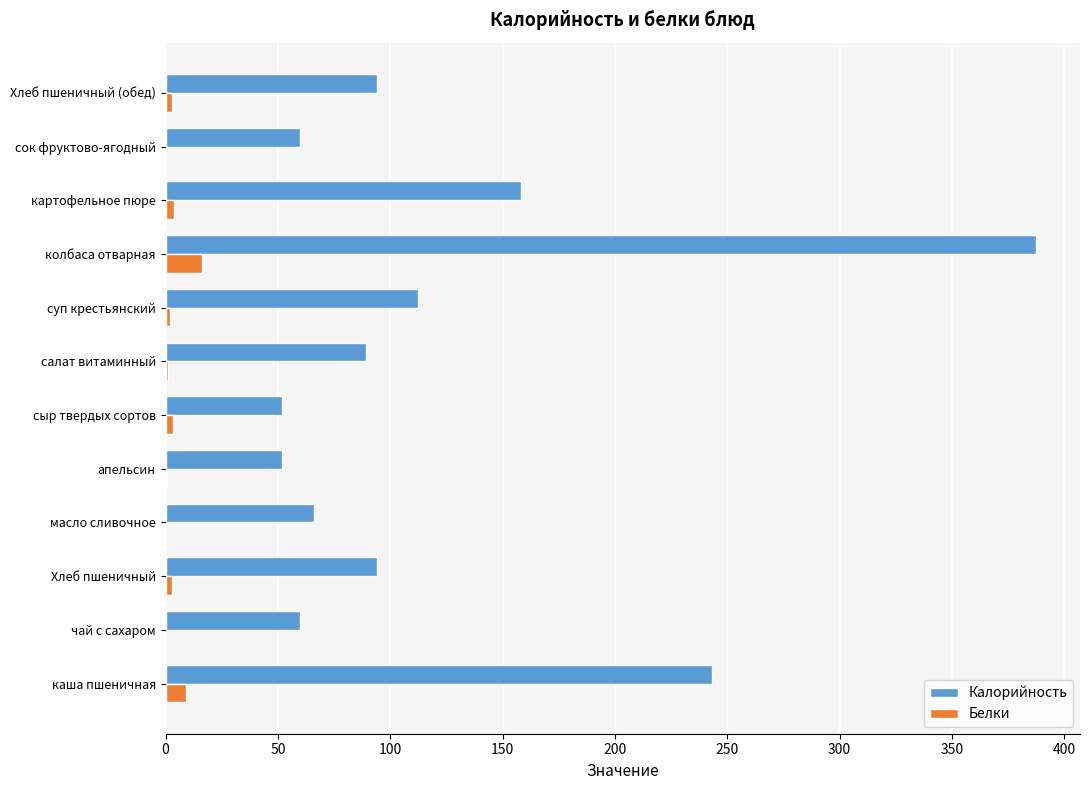

Which label corresponds to the largest value in the chart?

колбаса отварная